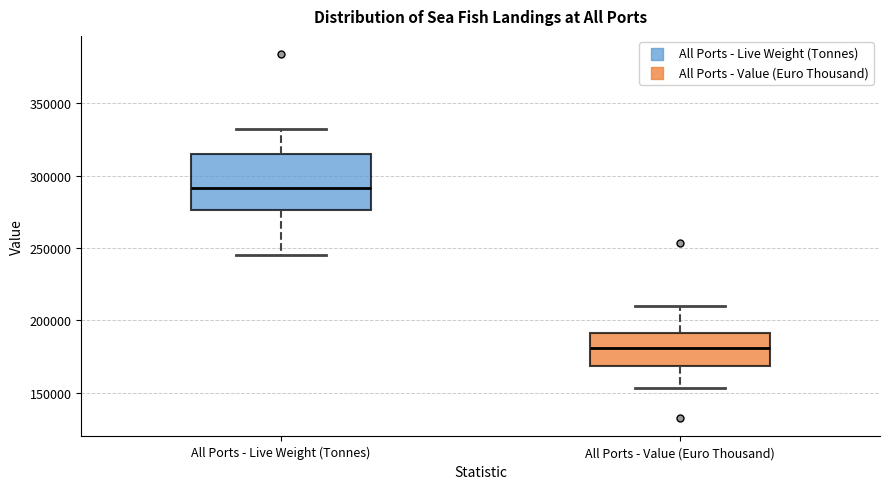

Which box has the lowest median line?

All Ports - Value (Euro Thousand)